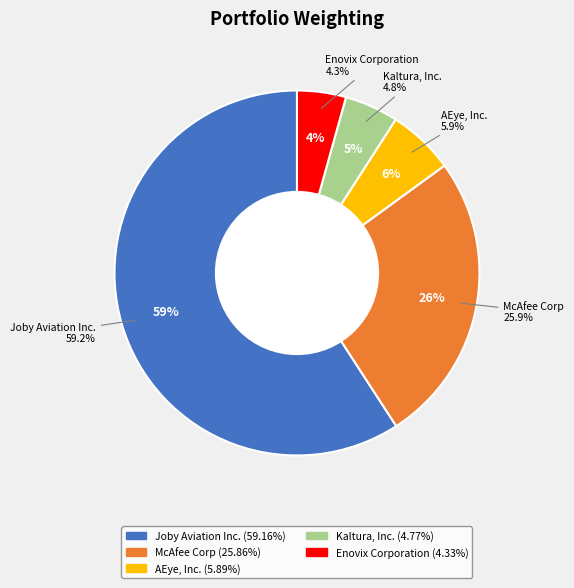

To the nearest percent, what is the combined percentage of Joby Aviation Inc. and Kaltura, Inc.?

64%